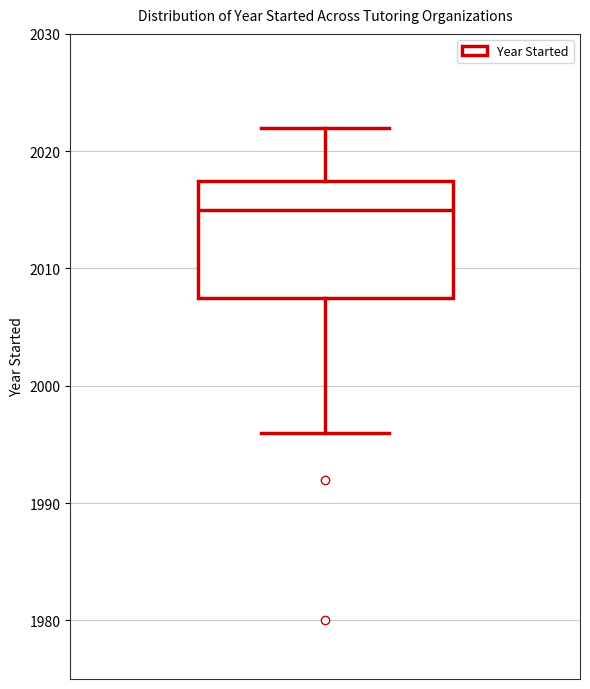

Transcribe this box plot: give where the median line is, the range the box spans, and where the two whiskers end, as read against the y-axis. The values are not printed on the chart, so give them approximately, as read against the axis.

median 2015, box 2008 to 2018, whiskers 1996 to 2022